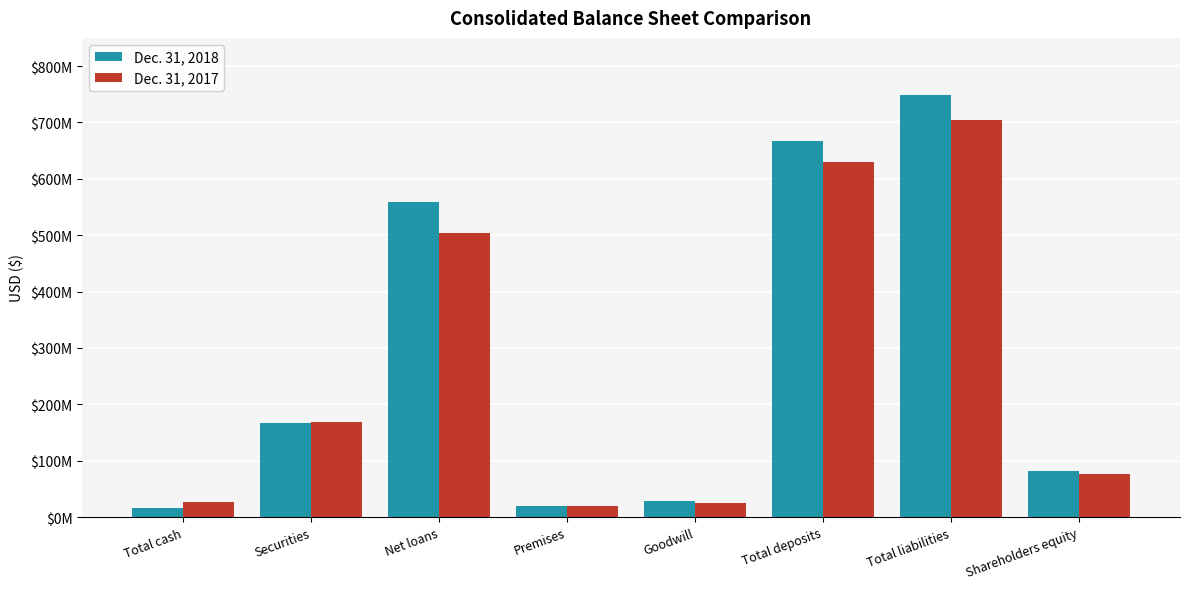

Which has a higher value, Shareholders equity or Net loans?

Net loans